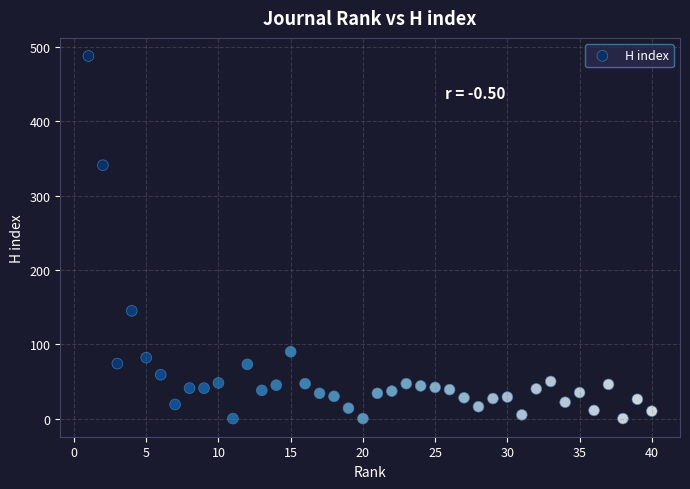

What is the range of X values (max minus min)?

39